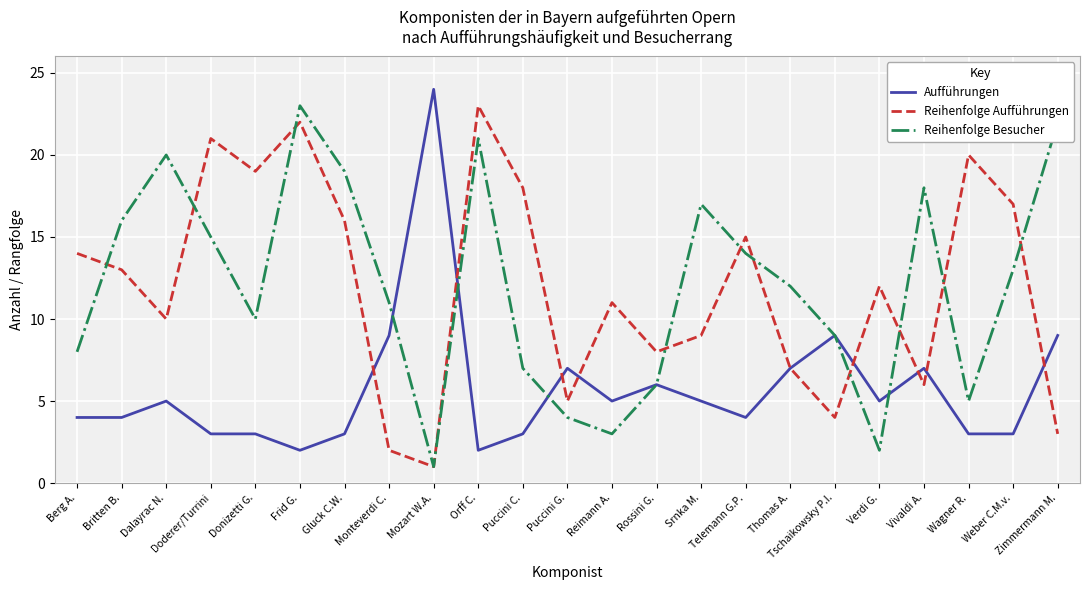

What is the difference between the Reihenfolge Aufführungen values at Verdi G. and Doderer/Turrini?

9